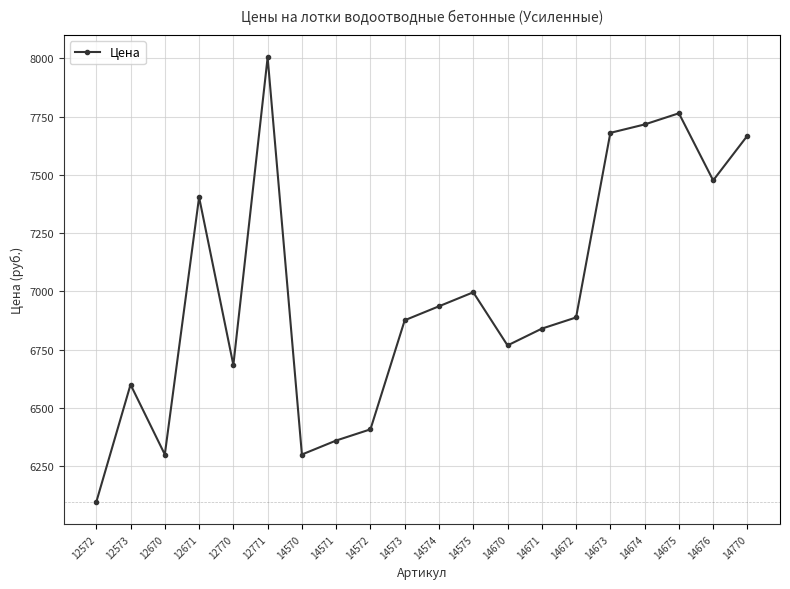

Which has a higher value, 12670 or 14676?

14676